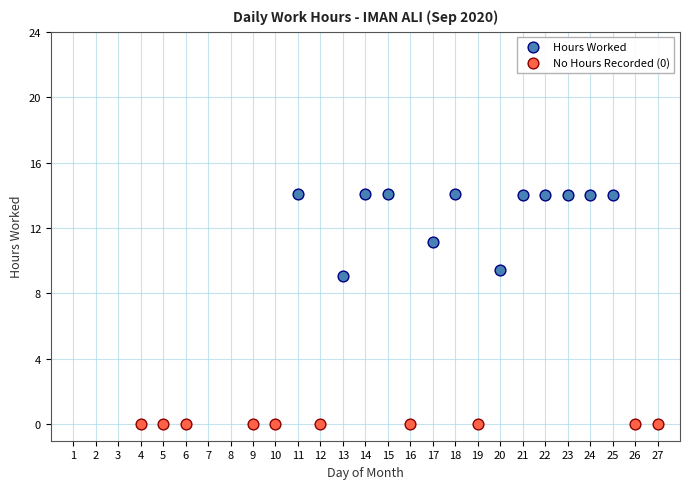

Which series contains the lowest Y value?

No Hours Recorded (0)